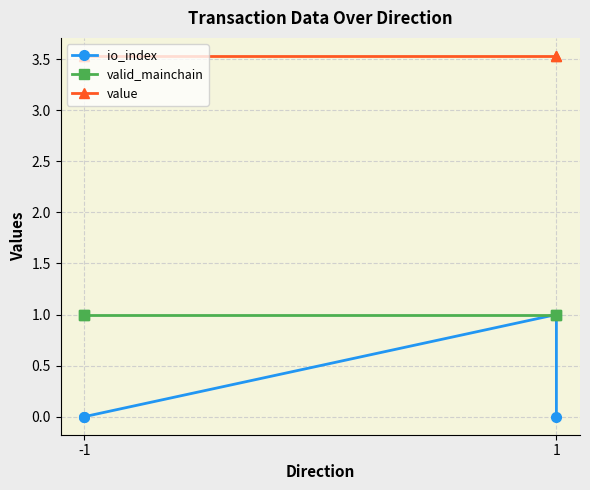

List the series in order of their overall mean, lowest first.

io_index, valid_mainchain, value